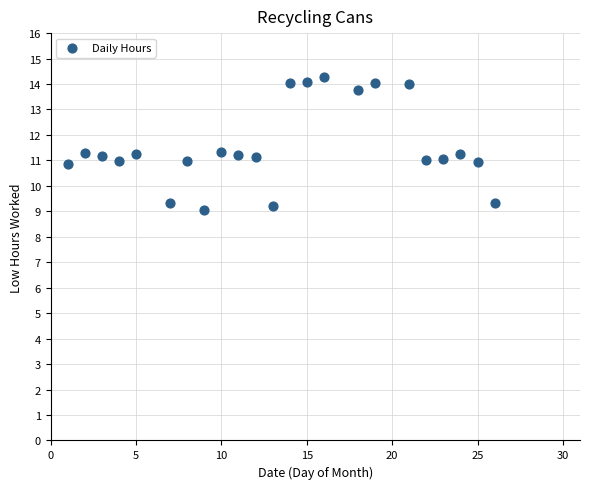

What is the range of Y values (max minus min)?

5.2